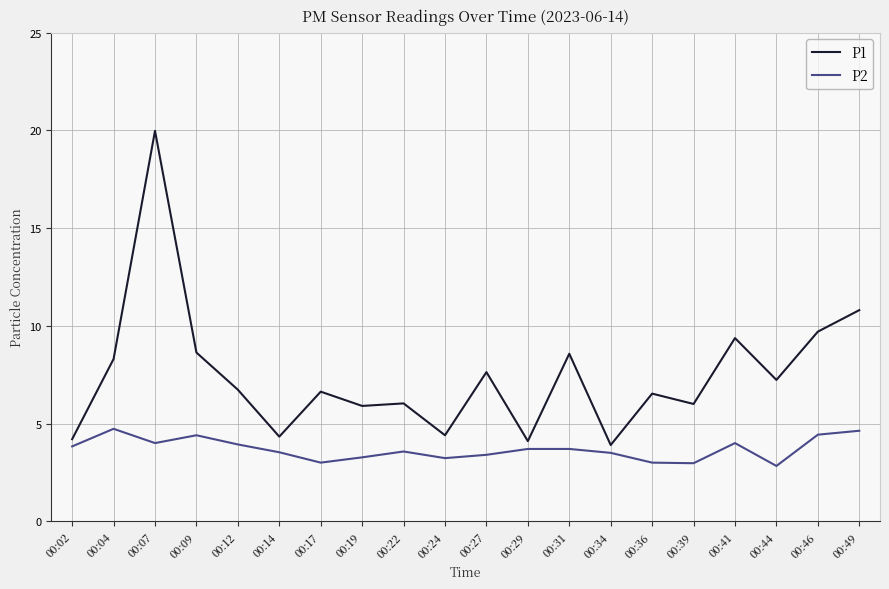

List the series in order of their overall mean, highest first.

P1, P2